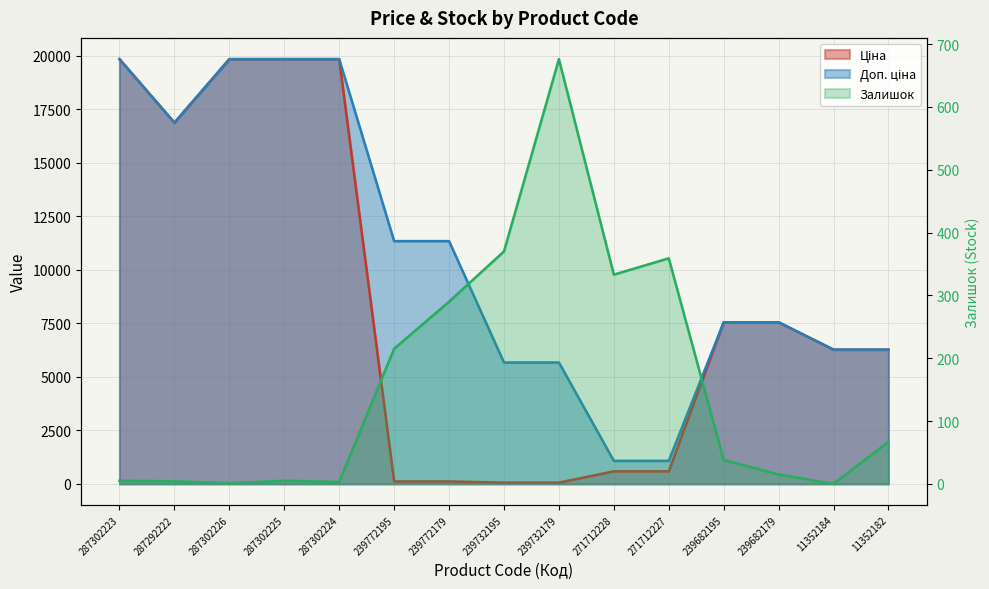

How many positive values are there?

14